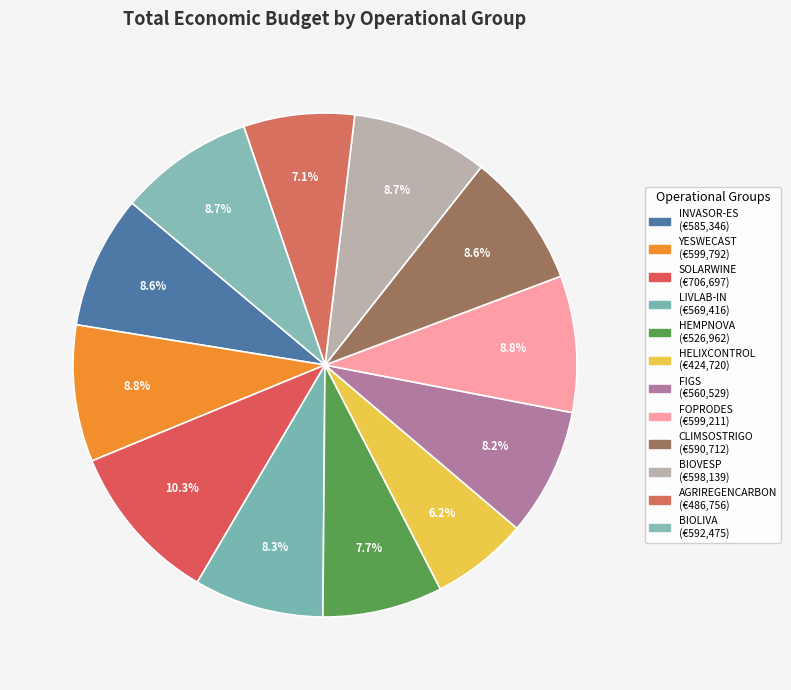

The FOPRODES slice represents 1% of the pie. True or false?

False